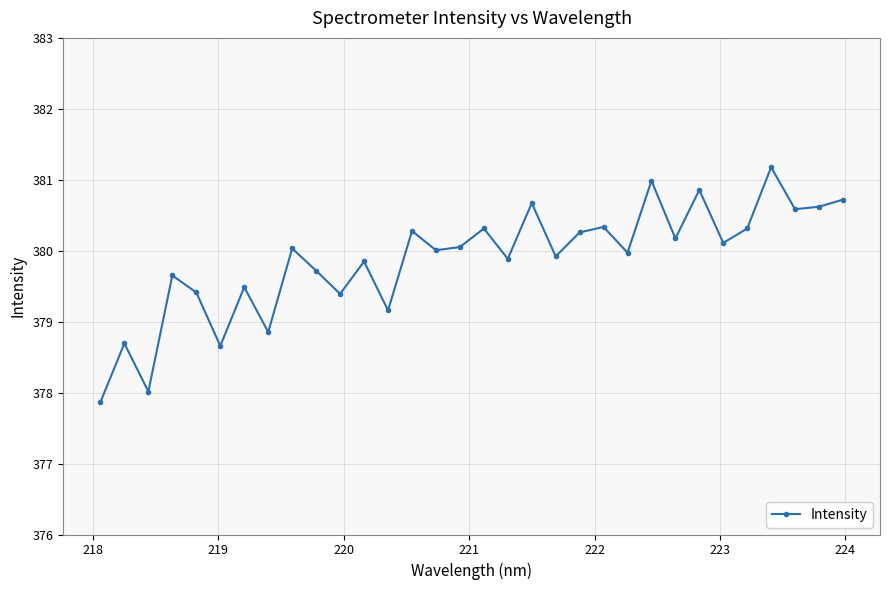

True or false: there are more than 1 points higher than both neighbors.

True